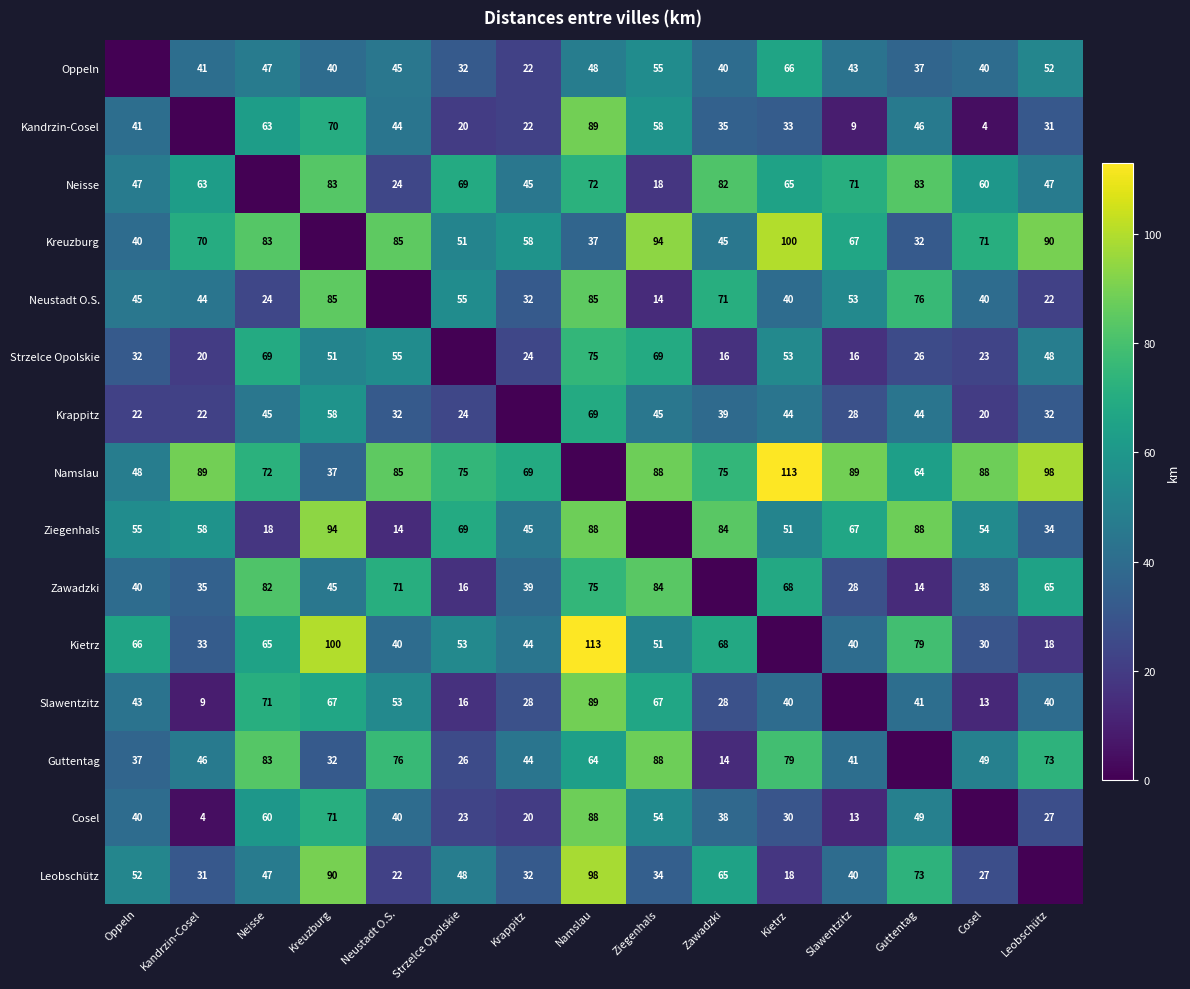

Which label corresponds to the largest value in the chart?

Kietrz